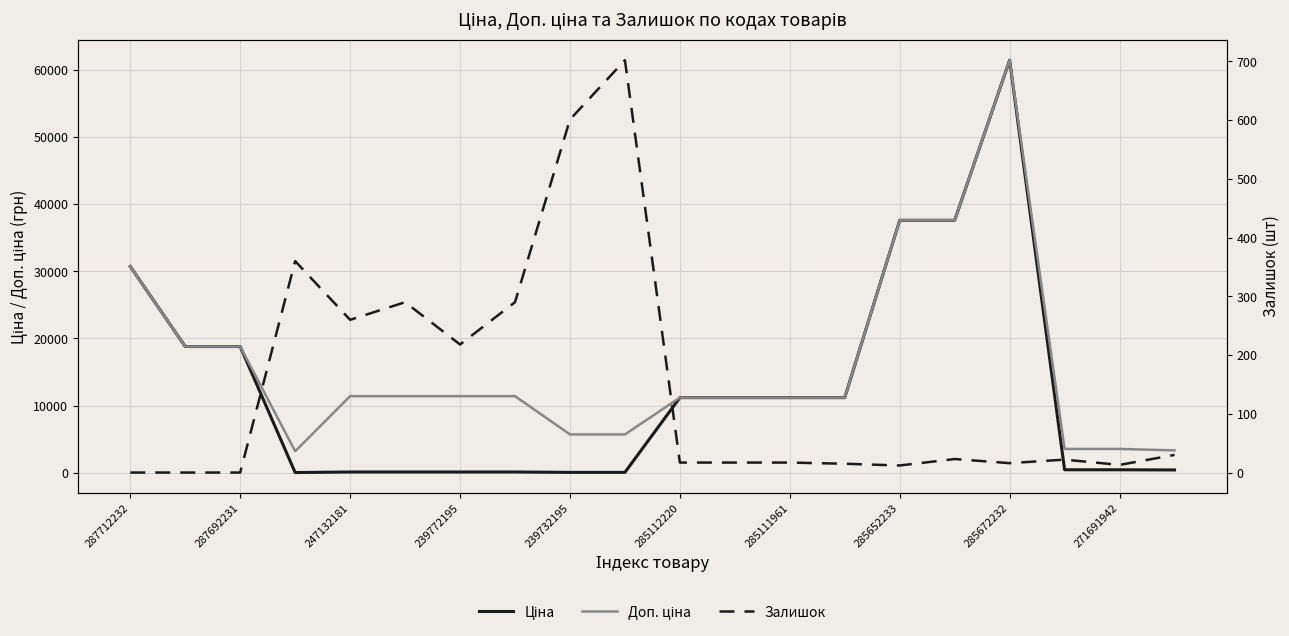

What is the sum of all Залишок values?

2903.0